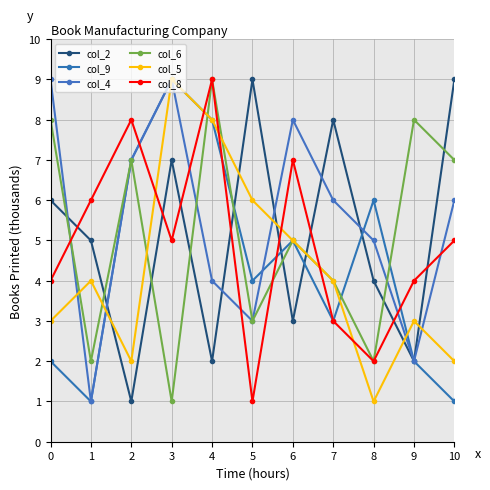

How many lines are shown in the chart?

6